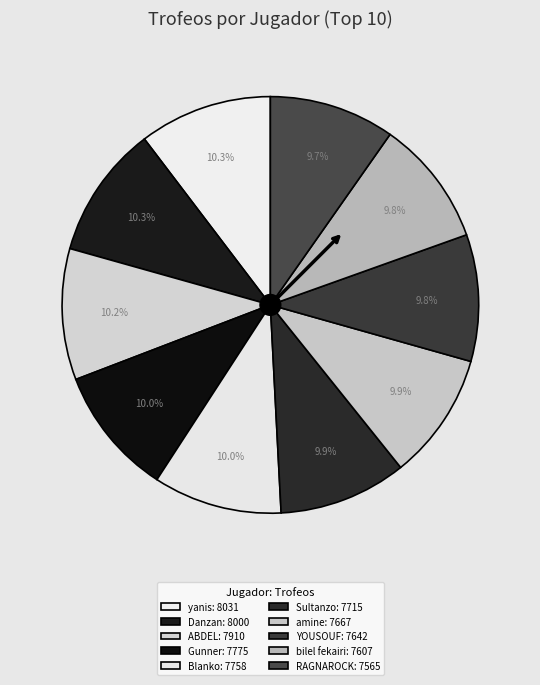

Count the number of slices in the pie.

10